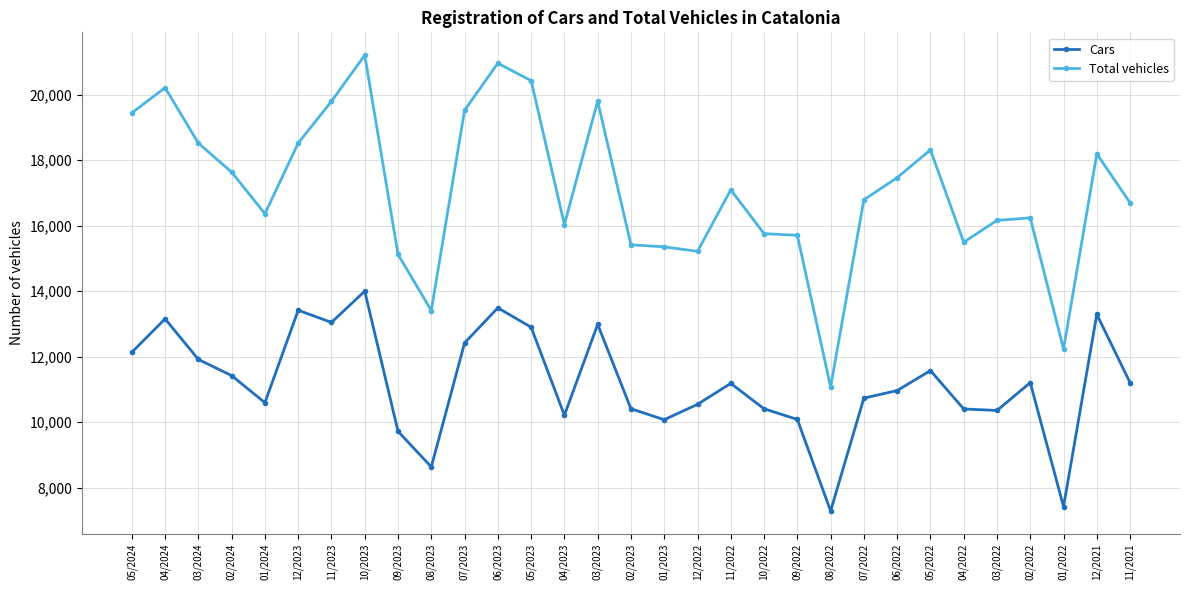

What are all the series names shown in the legend?

Cars, Total vehicles